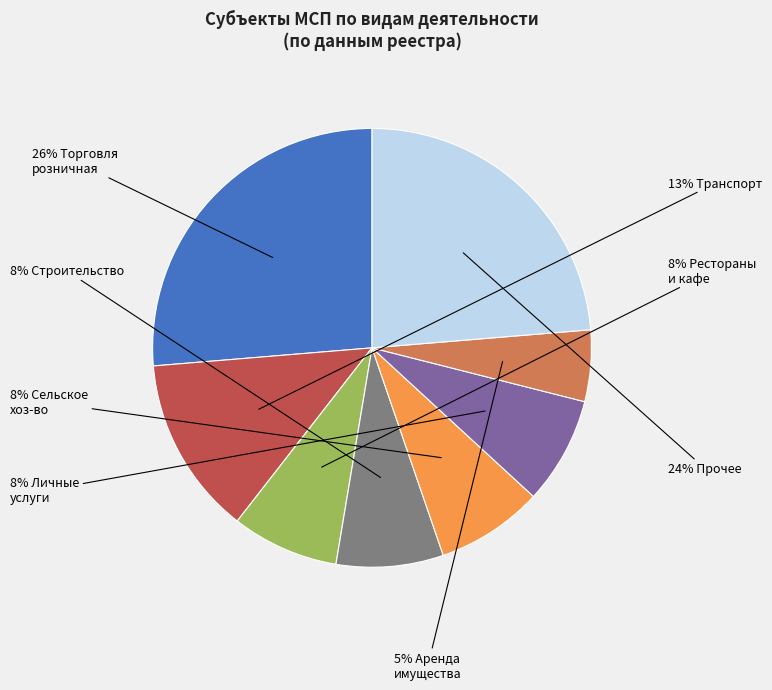

Count the number of slices in the pie.

8